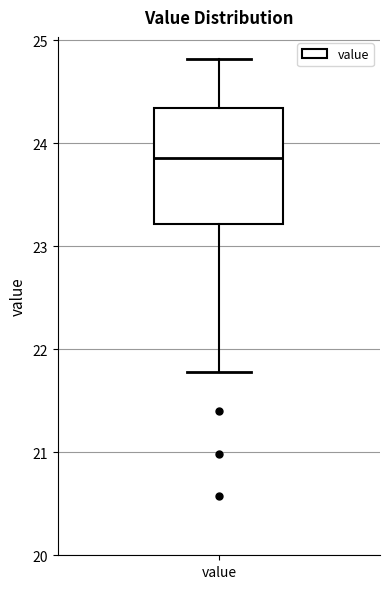

Where does the lower whisker of the box for value end on the y-axis? The values are not printed on the chart, so give them approximately, as read against the axis.

21.8